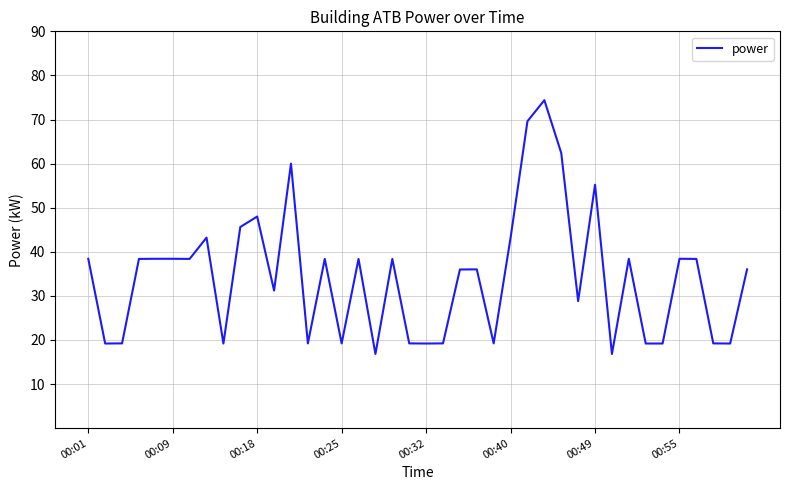

What is the greatest value displayed?

74.4